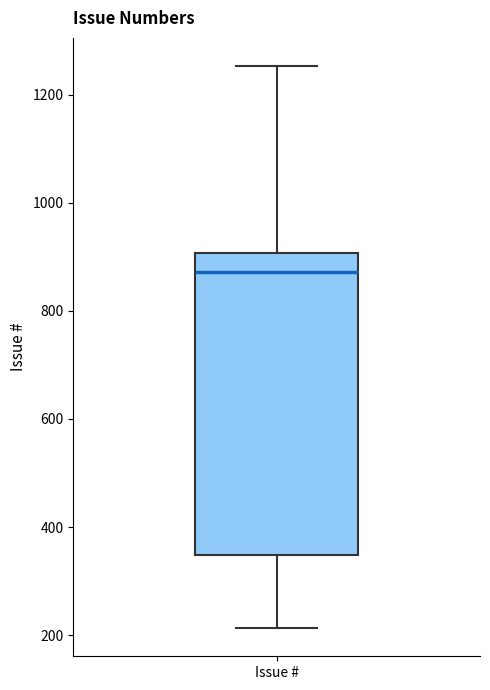

Transcribe this box plot: give where the median line is, the range the box spans, and where the two whiskers end, as read against the y-axis. The values are not printed on the chart, so give them approximately, as read against the axis.

median 880, box 340 to 900, whiskers 220 to 1260